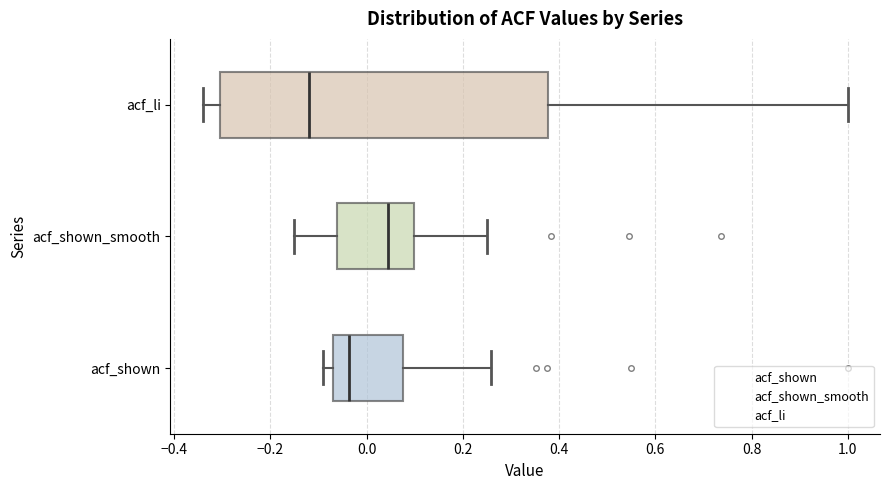

Comparing the boxes themselves (not the whiskers), which one is the widest?

acf_li